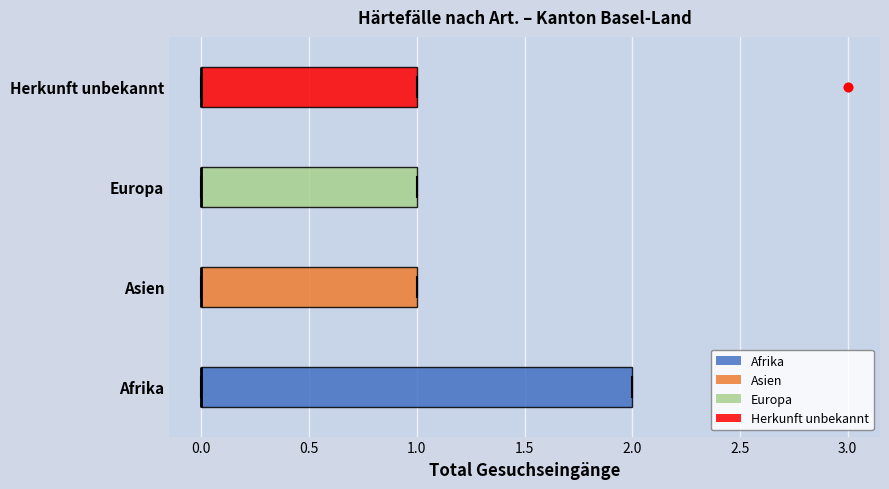

Where is the left edge of the box for Asien on the x-axis? The values are not printed on the chart, so give them approximately, as read against the axis.

0